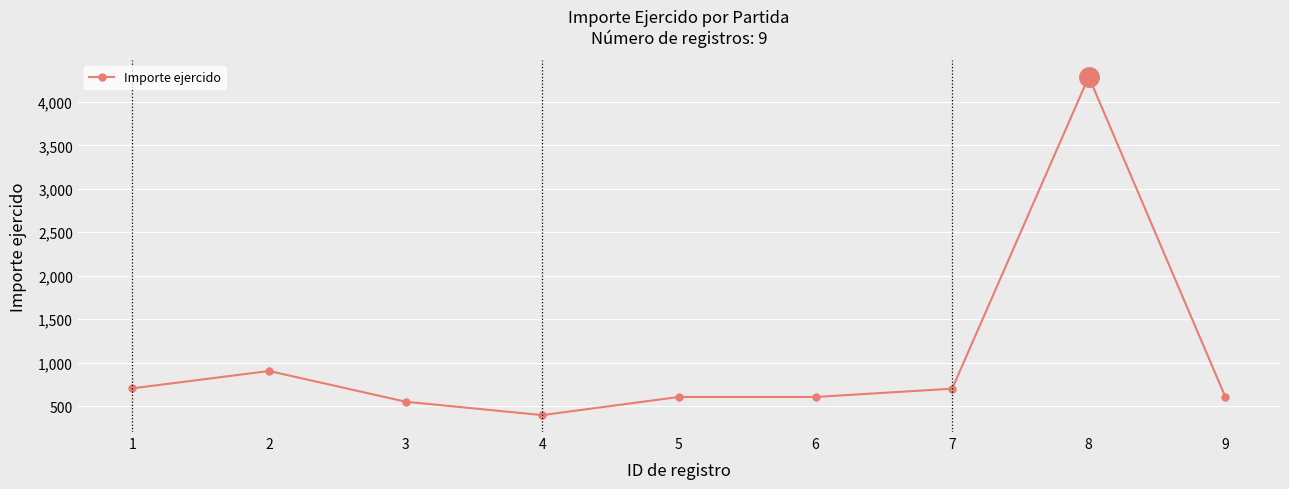

What is the value of the 7th point from the left?

700